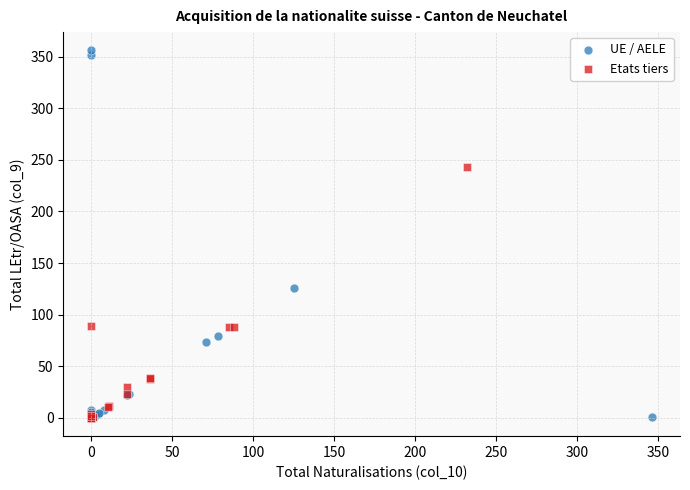

Which series contains the highest Y value?

UE / AELE